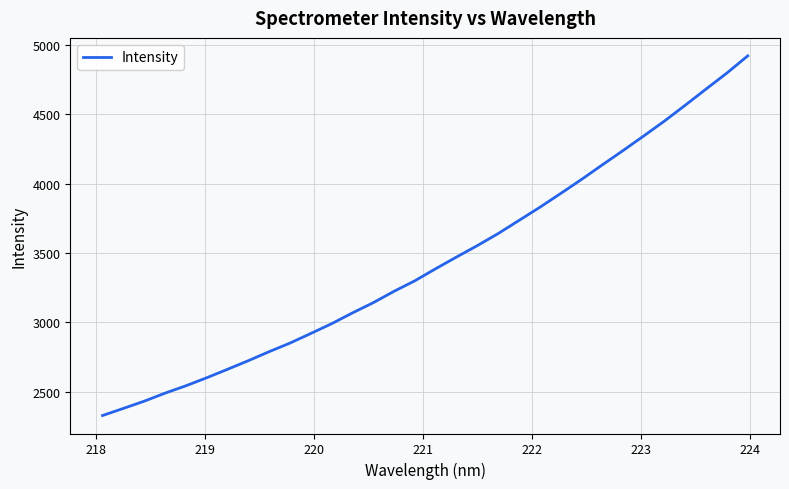

What is the smallest value displayed?

2329.1